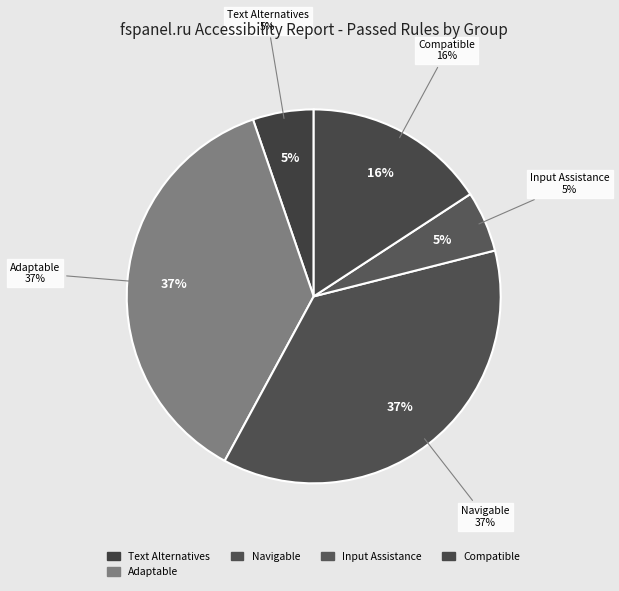

Is there a majority slice in this chart?

No